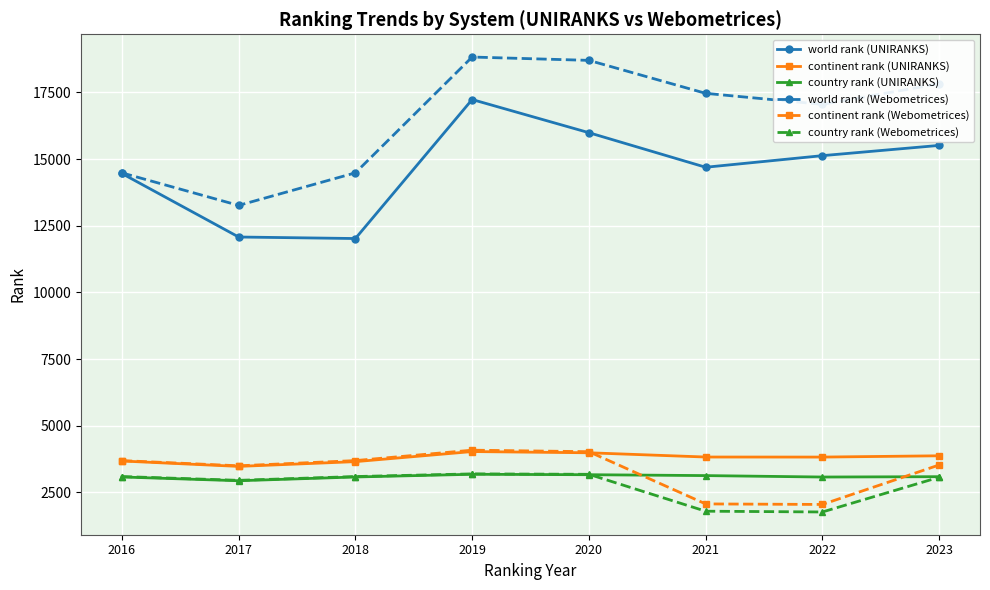

What value does the country rank (Webometrices) series have at 2020, to the nearest 100?

3200